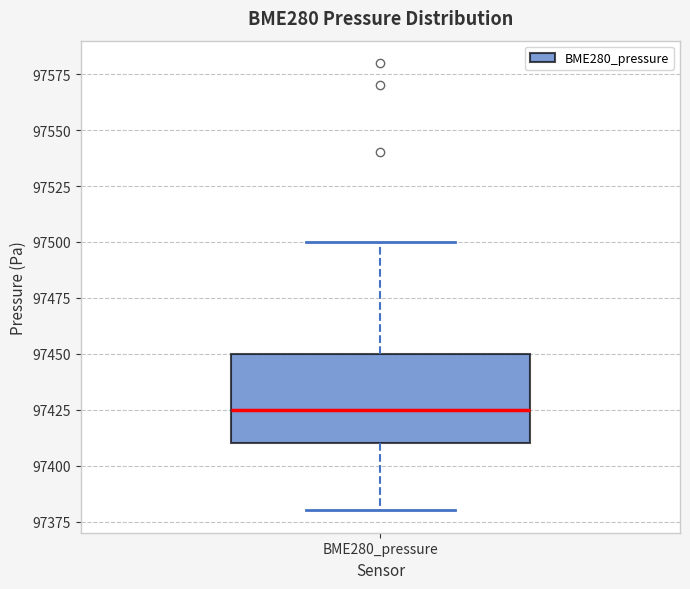

Transcribe this box plot: give where the median line is, the range the box spans, and where the two whiskers end, as read against the y-axis. The values are not printed on the chart, so give them approximately, as read against the axis.

median 97425, box 97410 to 97450, whiskers 97380 to 97500